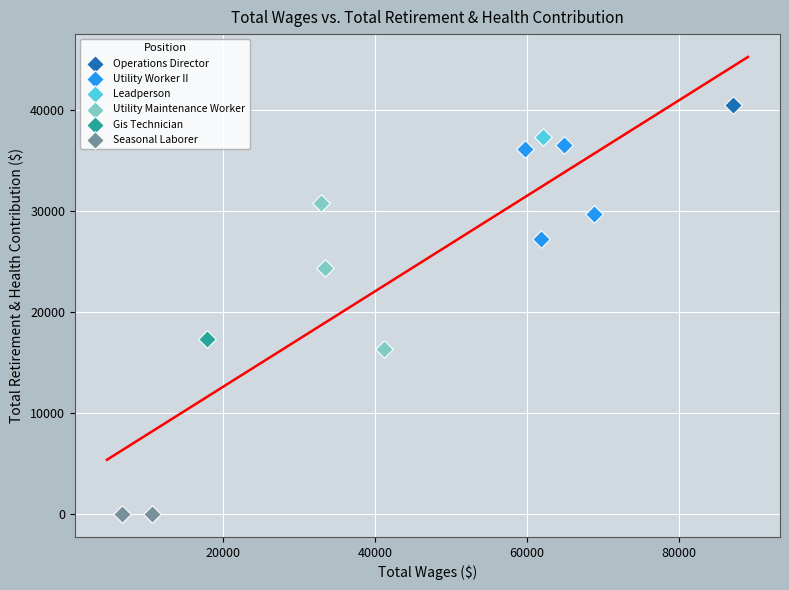

What are all the series names shown in the legend?

Operations Director, Utility Worker II, Leadperson, Utility Maintenance Worker, Gis Technician, Seasonal Laborer